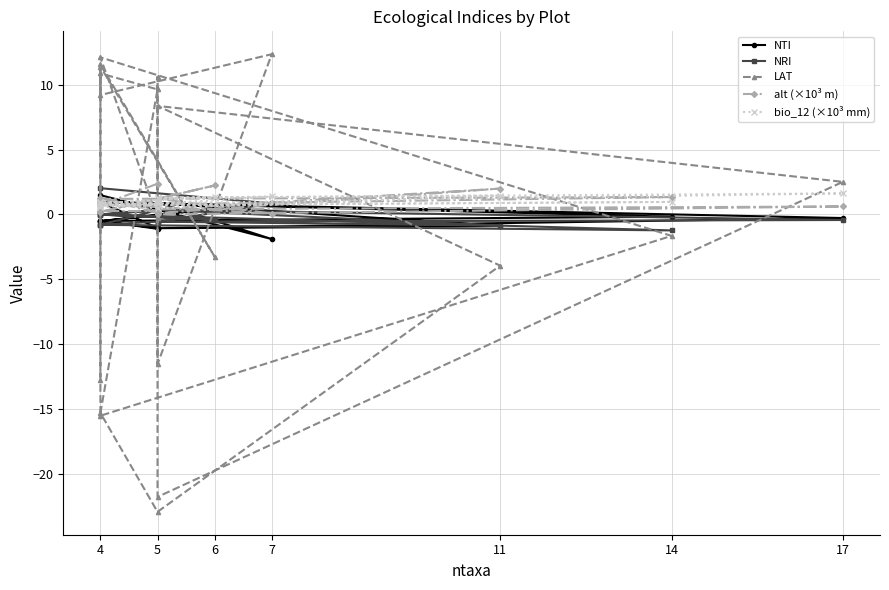

How many negative values does the LAT series have?

10